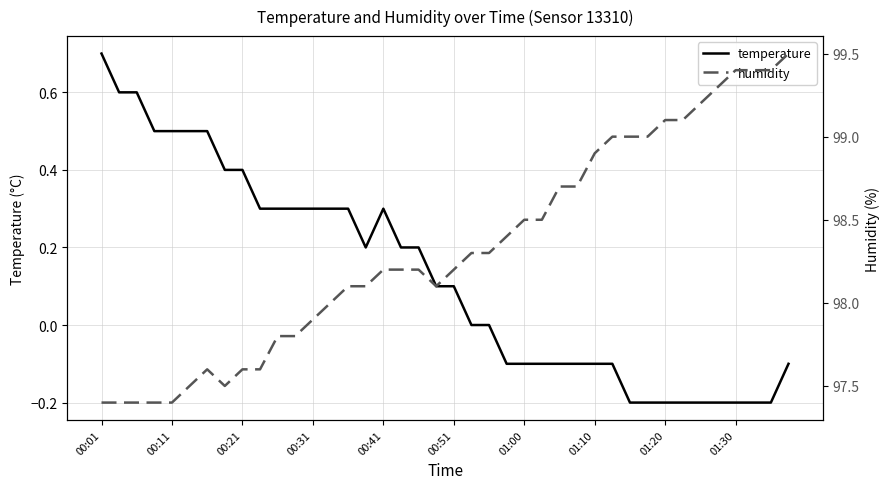

How many values in the humidity series exceed 98?

26